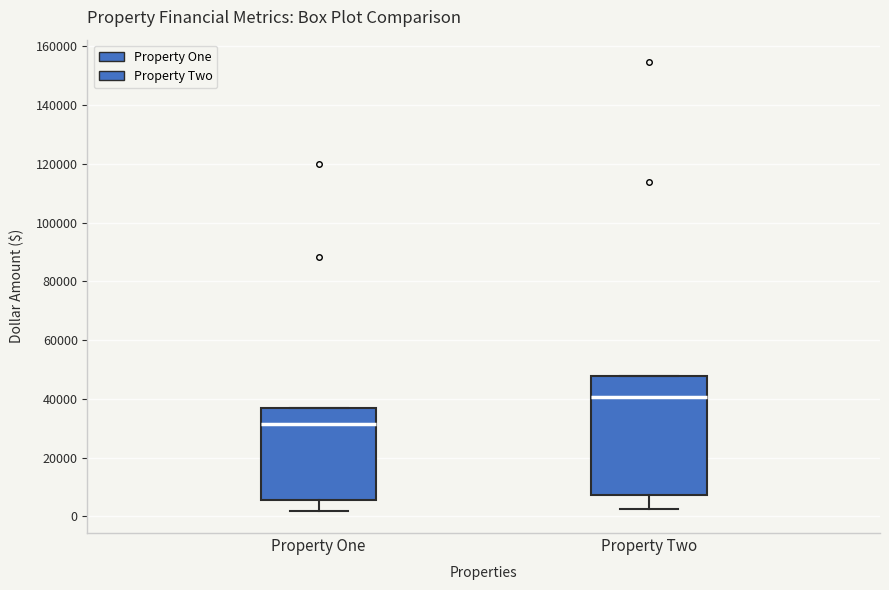

Comparing the boxes themselves (not the whiskers), which one is the tallest?

Property Two